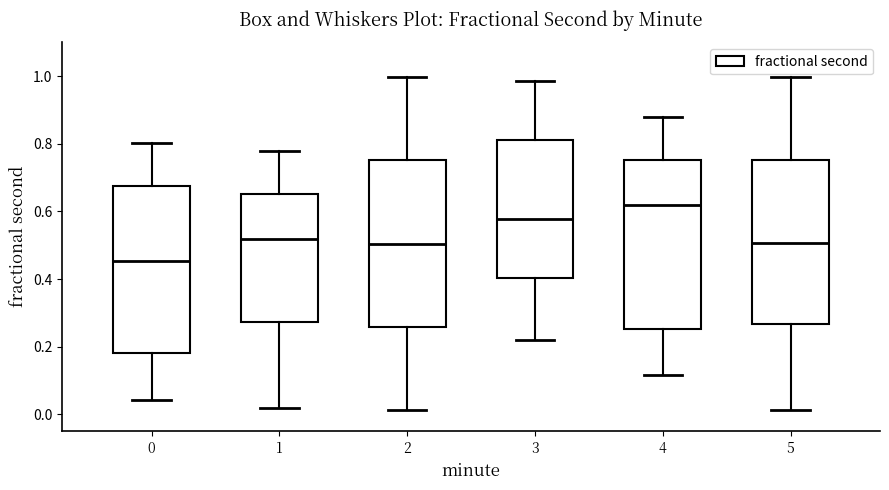

Where is the upper edge of the box at x = 1 on the y-axis? The values are not printed on the chart, so give them approximately, as read against the axis.

0.66